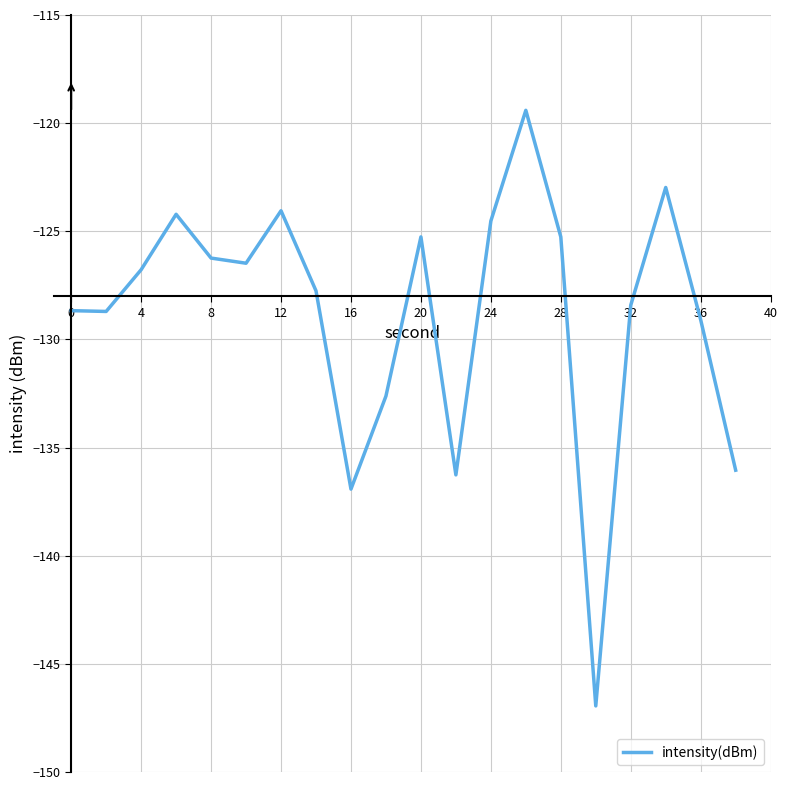

What is the maximum value shown in the chart?

-119.4